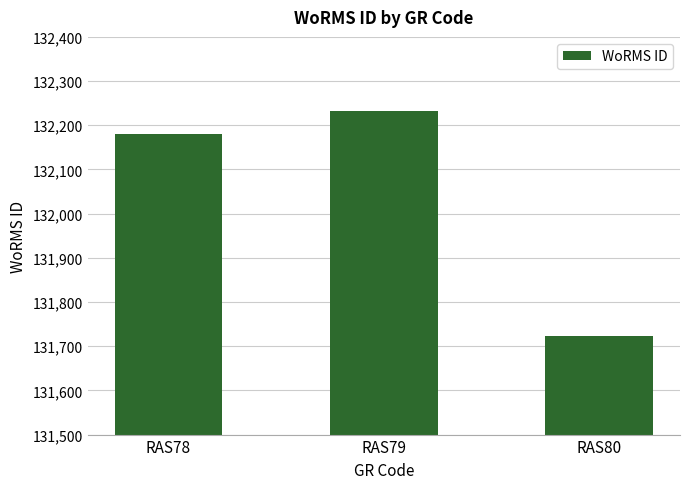

What is the value of the 3rd bar from the left?

131723